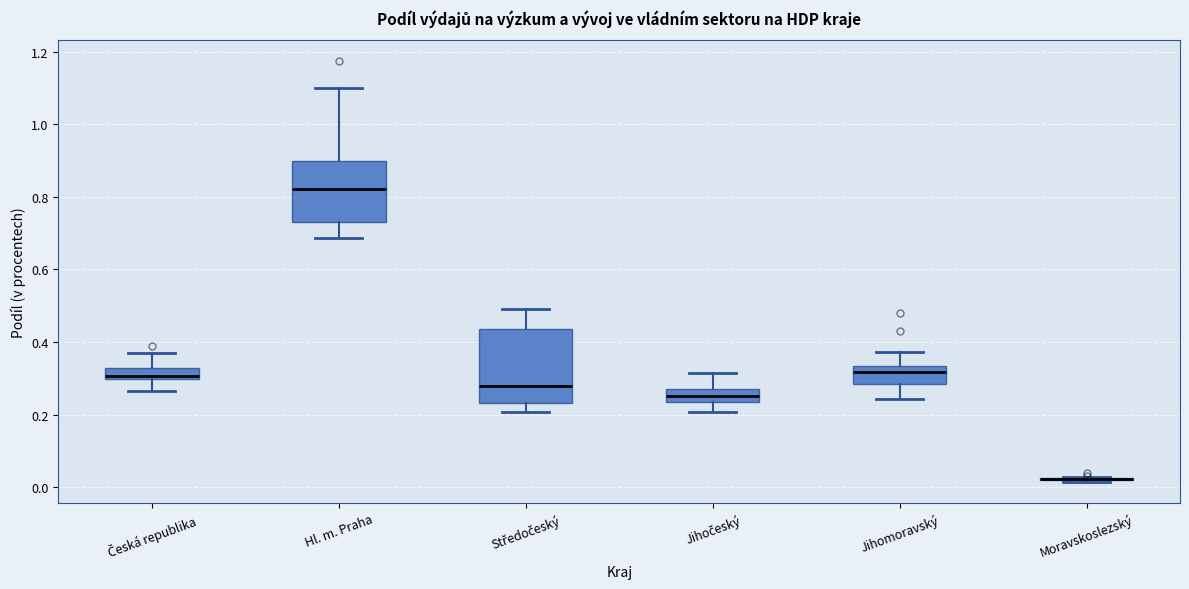

Where does the lower whisker of the box for Česká republika end on the y-axis? The values are not printed on the chart, so give them approximately, as read against the axis.

0.26